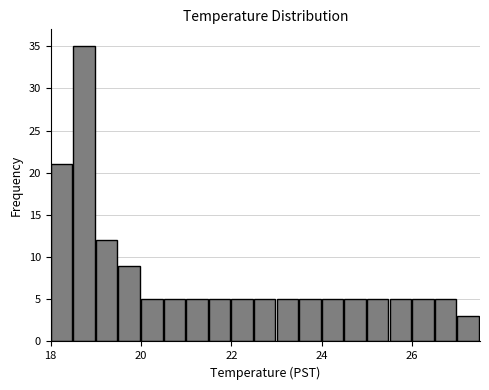

Around what value on the x-axis is the tallest bar? Give the approximate position of its centre, as read against the axis.

18.8